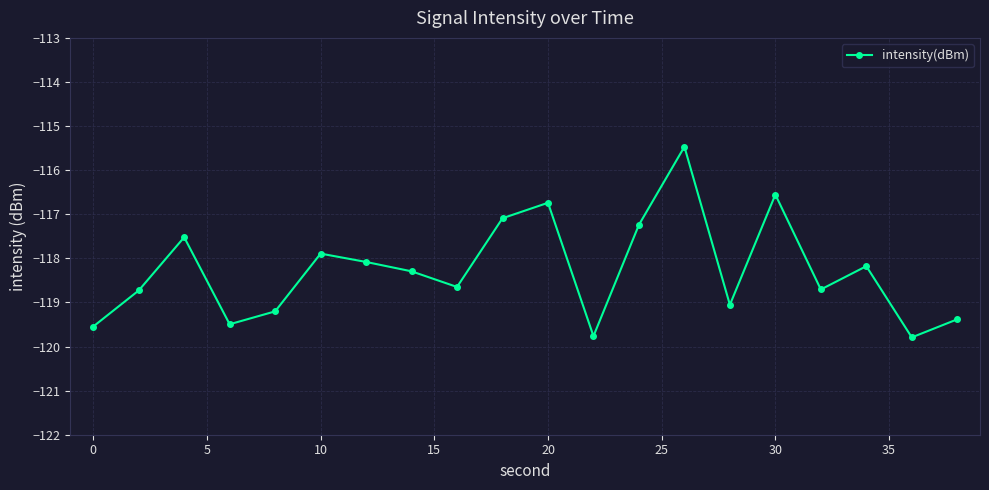

What is the difference between the maximum and minimum values?

4.3